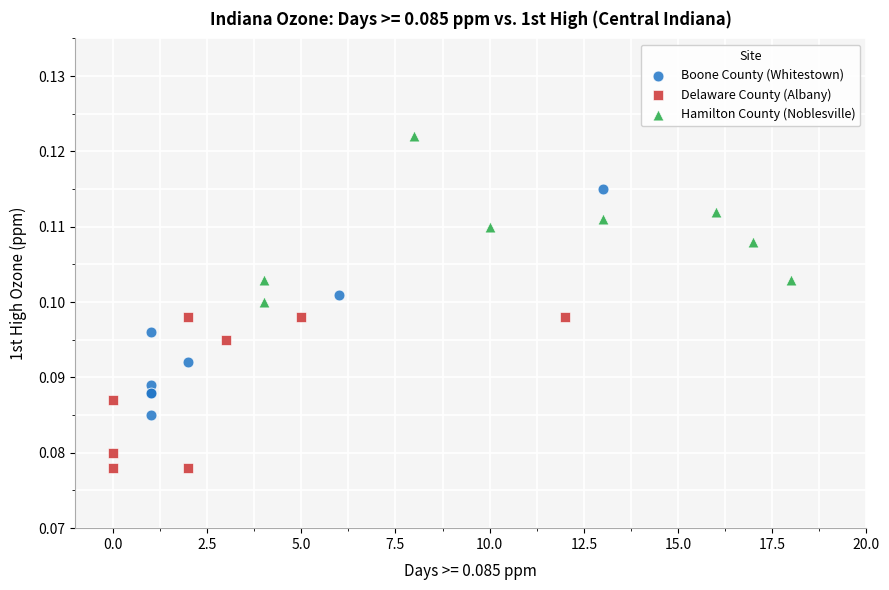

Which series contains the lowest Y value?

Delaware County (Albany)